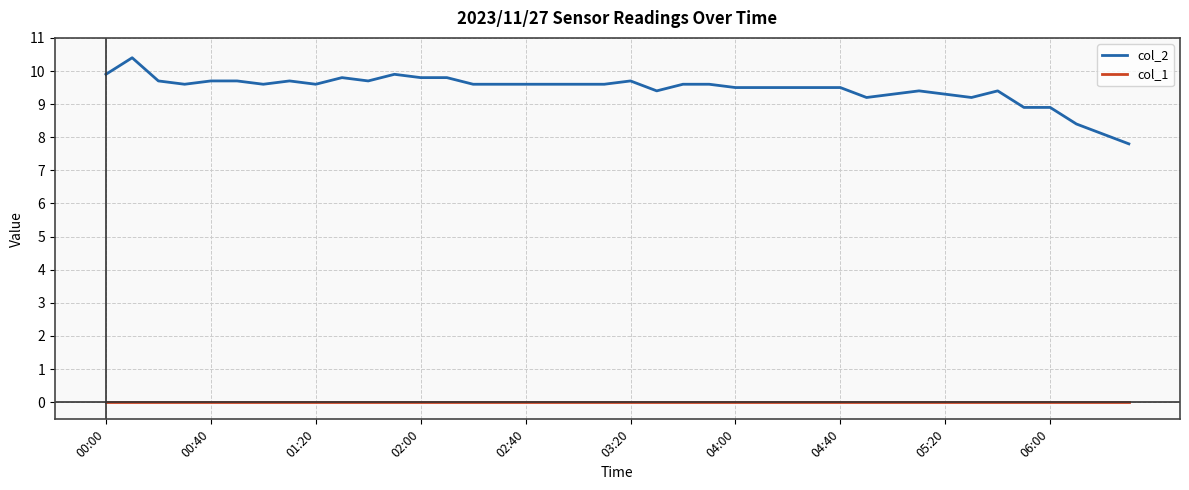

Which series has the largest total across all categories?

col_2